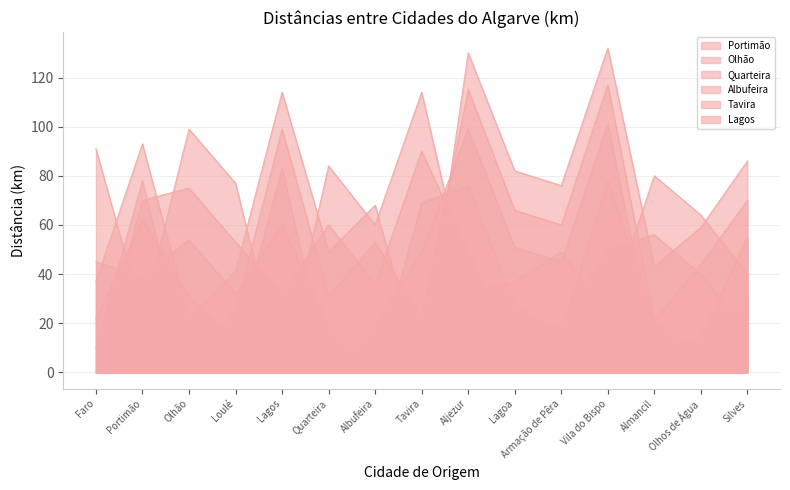

Which series ends up on top after the final intersection of Tavira and Quarteira?

Tavira